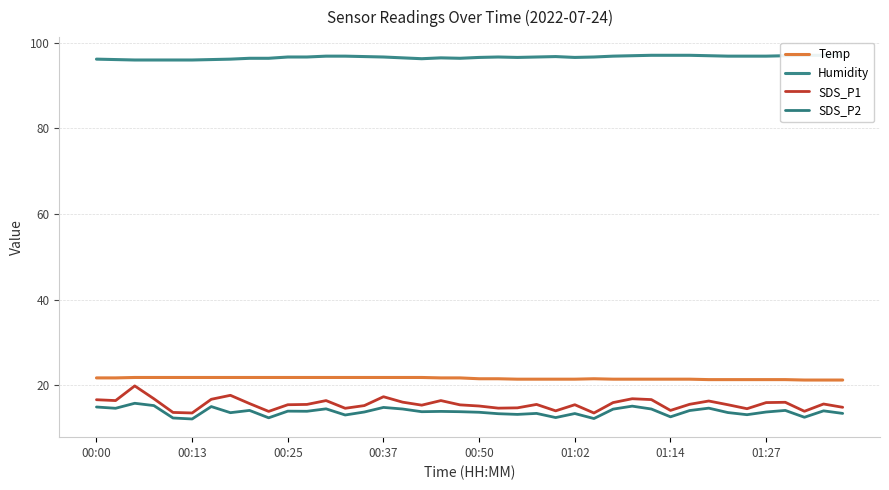

Reading left to right, list all the values displayed in this chart.

Temp: 21.7	21.7	21.8	21.8	21.8	21.8	21.8	21.8	21.8	21.8	21.8	21.8	21.8	21.8	21.8	21.8	21.8	21.8	21.7	21.7	21.5	21.5	21.4	21.4	21.4	21.4	21.5	21.4	21.4	21.4	21.4	21.4	21.3	21.3	21.3	21.3	21.3	21.2	21.2	21.2
Humidity: 96.2	96.1	96.0	96.0	96.0	96.0	96.1	96.2	96.4	96.4	96.7	96.7	96.9	96.9	96.8	96.7	96.5	96.3	96.5	96.4	96.6	96.7	96.6	96.7	96.8	96.6	96.7	96.9	97.0	97.1	97.1	97.1	97.0	96.9	96.9	96.9	97.0	97.1	97.1	97.1
SDS_P1: 16.6	16.4	19.8	16.8	13.6	13.5	16.7	17.6	15.7	13.9	15.4	15.5	16.4	14.6	15.2	17.3	16.0	15.3	16.4	15.4	15.1	14.6	14.7	15.5	14.0	15.4	13.5	15.9	16.8	16.6	14.1	15.5	16.3	15.4	14.5	15.9	16.0	13.9	15.6	14.8
SDS_P2: 14.9	14.6	15.8	15.2	12.3	12.1	15.0	13.6	14.1	12.4	13.9	13.9	14.5	13.0	13.7	14.8	14.4	13.8	13.9	13.8	13.7	13.3	13.2	13.4	12.4	13.4	12.2	14.4	15.1	14.4	12.6	14.1	14.6	13.6	13.1	13.7	14.1	12.5	14.0	13.4